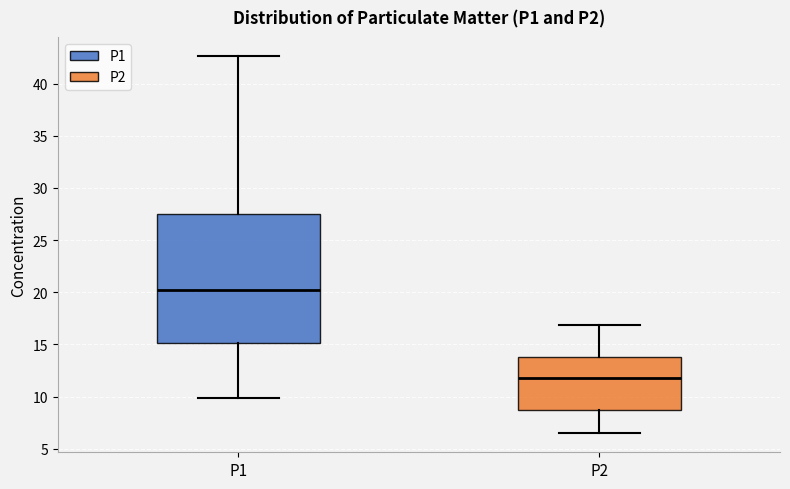

Comparing the boxes themselves (not the whiskers), which one is the tallest?

P1